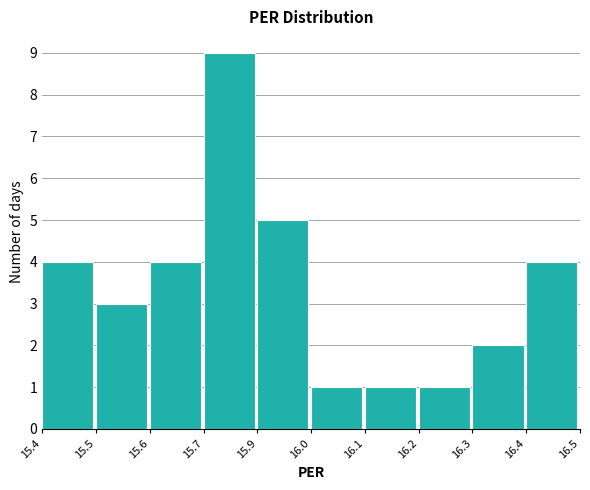

Reading left to right, transcribe all the data shown in this chart.

4	3	4	9	5	1	1	1	2	4